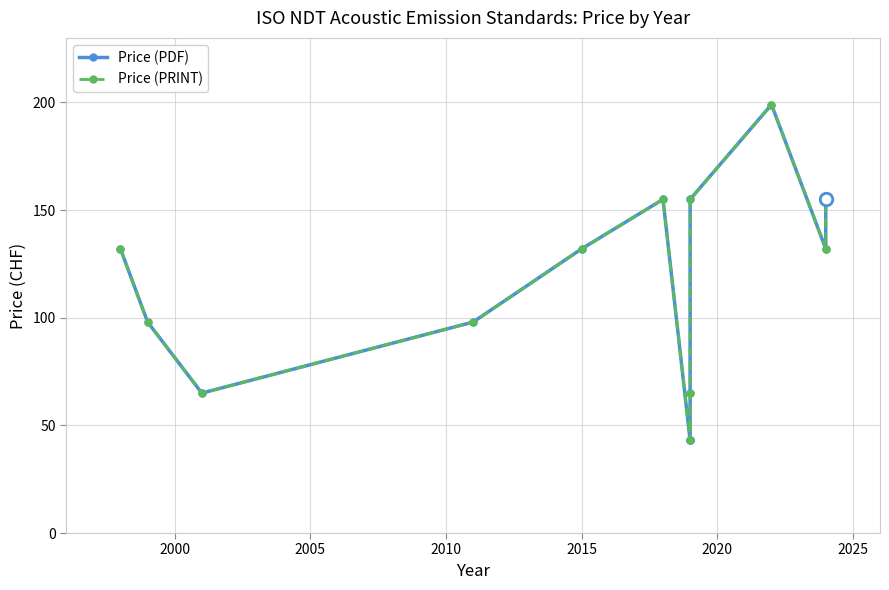

Is the value of Price (PDF) at 11 greater than the value of Price (PRINT) at 2000?

Yes